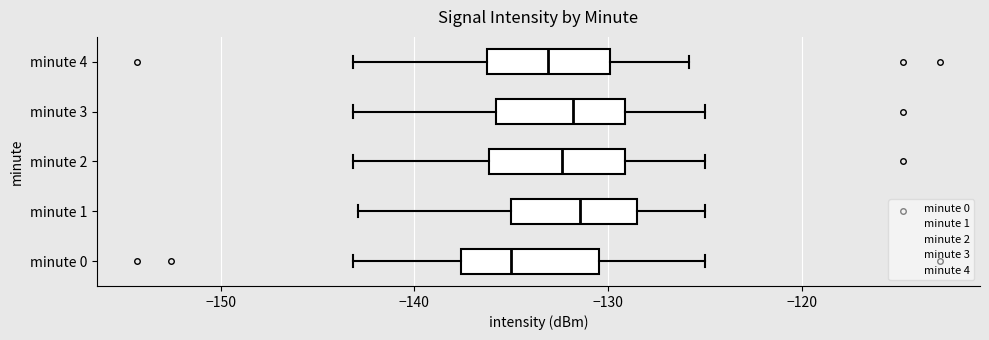

Where does the median line of the box for minute 1 sit on the x-axis? The values are not printed on the chart, so give them approximately, as read against the axis.

-131